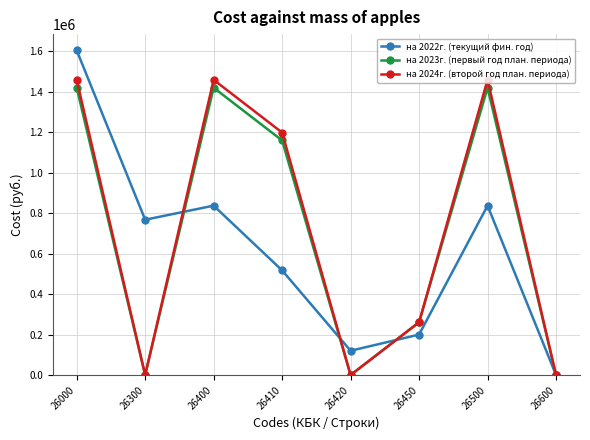

How many interior local valleys does the на 2024г. (второй год план. периода) series have?

2